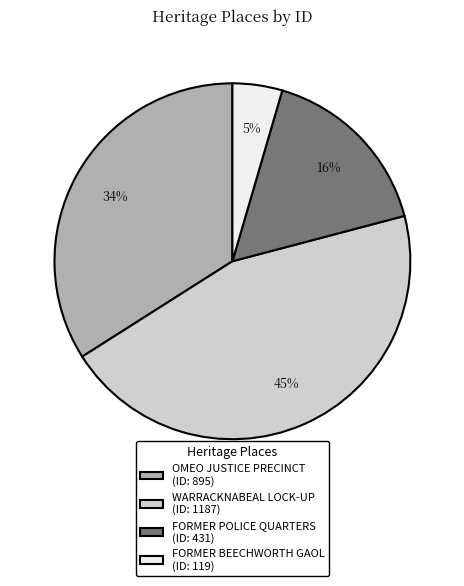

Which slice is the smallest?

FORMER BEECHWORTH GAOL